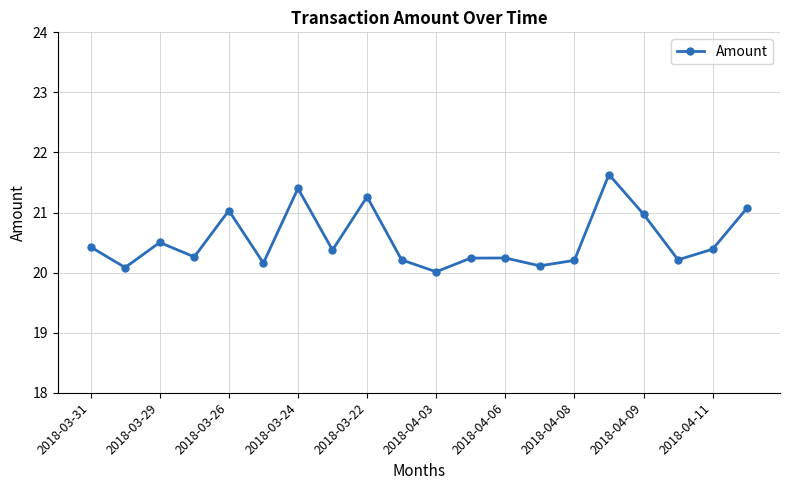

How many interior local peaks (higher than both neighbors) does the data have?

6